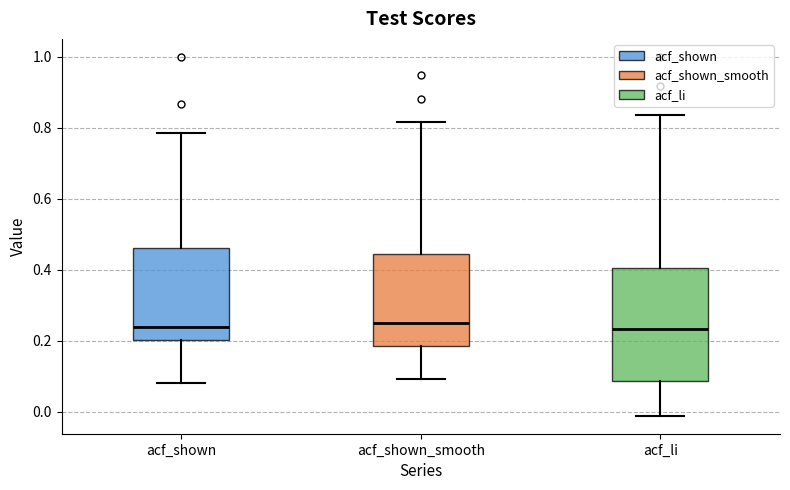

Reading left to right, transcribe this box plot: for each box, give where its median line is, the range the box spans, and where its two whiskers end, as read against the y-axis. The values are not printed on the chart, so give them approximately, as read against the axis.

acf_shown: median 0.24, box 0.20 to 0.46, whiskers 0.08 to 0.78
acf_shown_smooth: median 0.26, box 0.18 to 0.44, whiskers 0.10 to 0.82
acf_li: median 0.24, box 0.08 to 0.40, whiskers -0.02 to 0.84